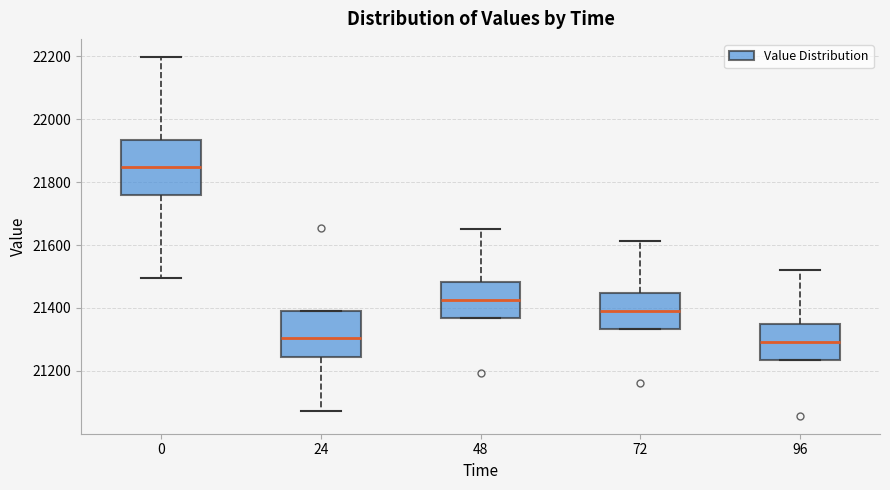

Reading left to right, transcribe this box plot: for each box, give where its median line is, the range the box spans, and where its two whiskers end, as read against the y-axis. The values are not printed on the chart, so give them approximately, as read against the axis.

0: median 21840, box 21760 to 21940, whiskers 21500 to 22200
24: median 21300, box 21240 to 21400, whiskers 21080 to 21400
48: median 21420, box 21360 to 21480, whiskers 21360 to 21640
72: median 21400, box 21340 to 21440, whiskers 21340 to 21620
96: median 21300, box 21240 to 21340, whiskers 21240 to 21520